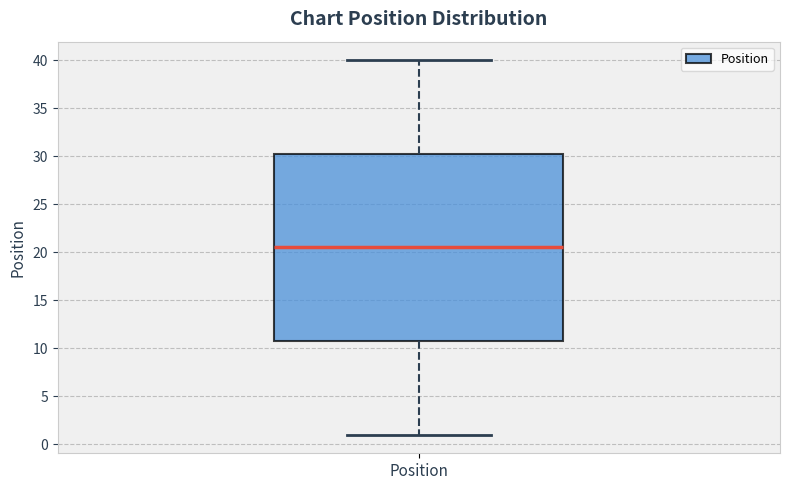

Transcribe this box plot: give where the median line is, the range the box spans, and where the two whiskers end, as read against the y-axis. The values are not printed on the chart, so give them approximately, as read against the axis.

median 20.5, box 11.0 to 30.5, whiskers 1.0 to 40.0